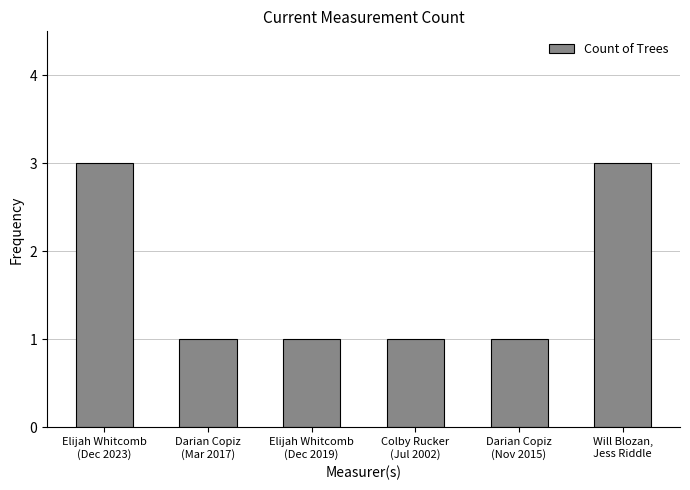

True or false: the data shows 2 at Elijah Whitcomb
(Dec 2019).

False